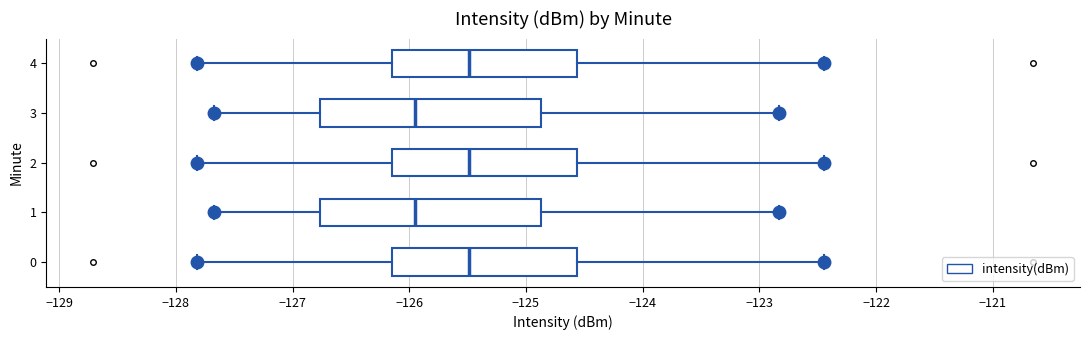

Where does the median line of the box at y = 2 sit on the x-axis? The values are not printed on the chart, so give them approximately, as read against the axis.

-125.5